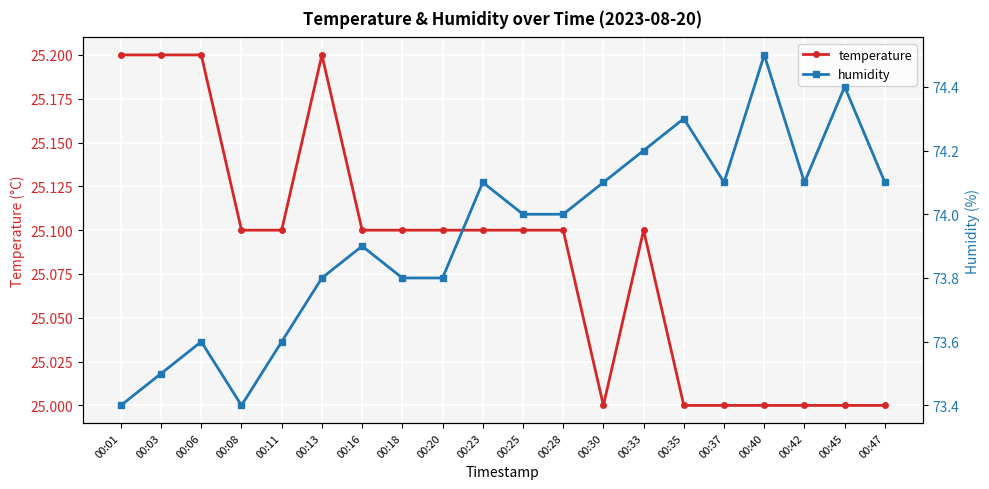

Which series has the widest spread of values?

humidity